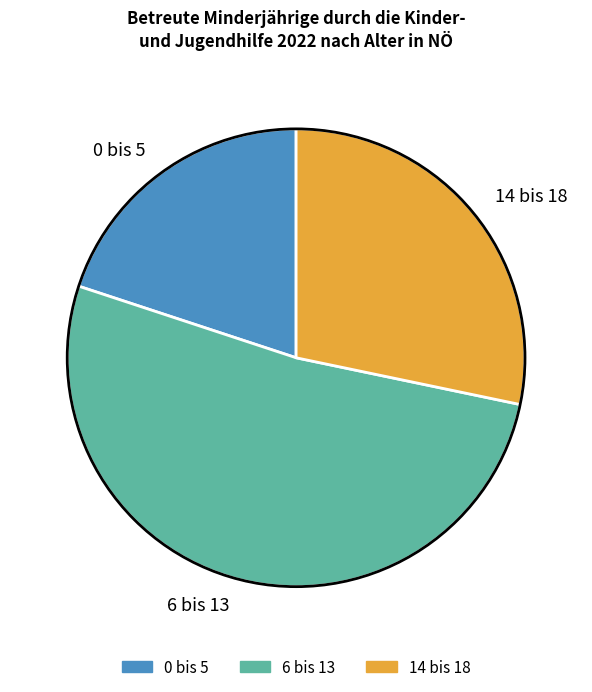

Does any single category account for the majority?

Yes